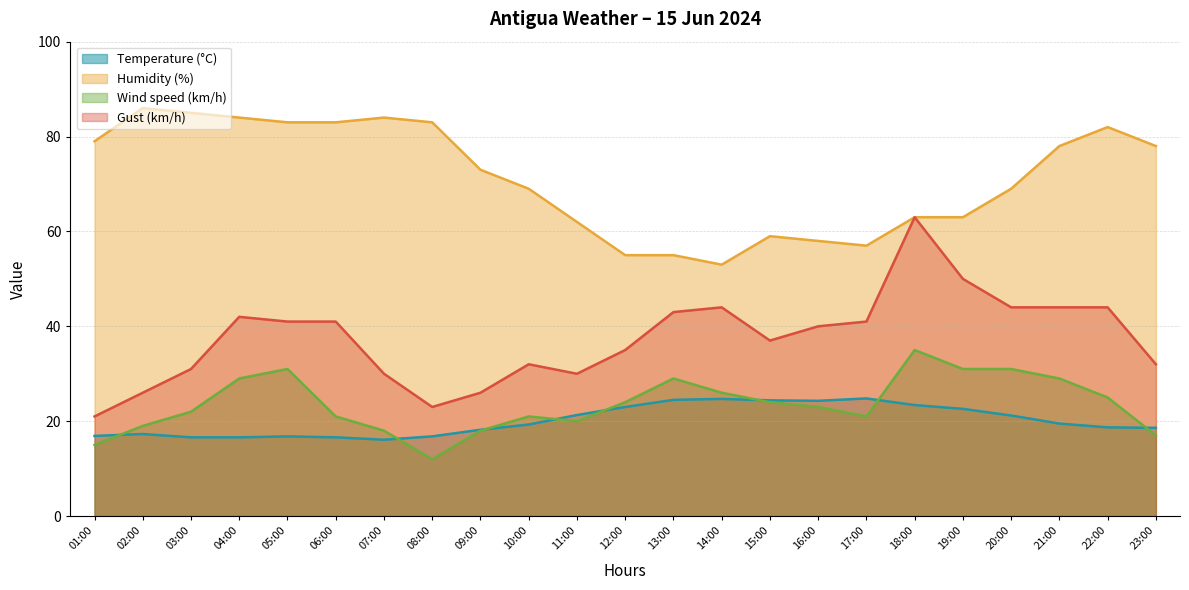

Does the chart have visible grid lines?

Yes